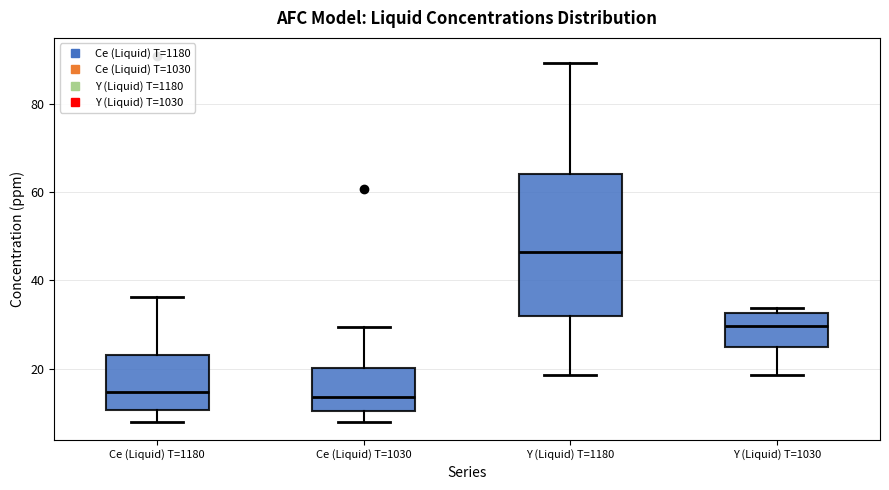

Which box's median line is the highest?

Y (Liquid) T=1180